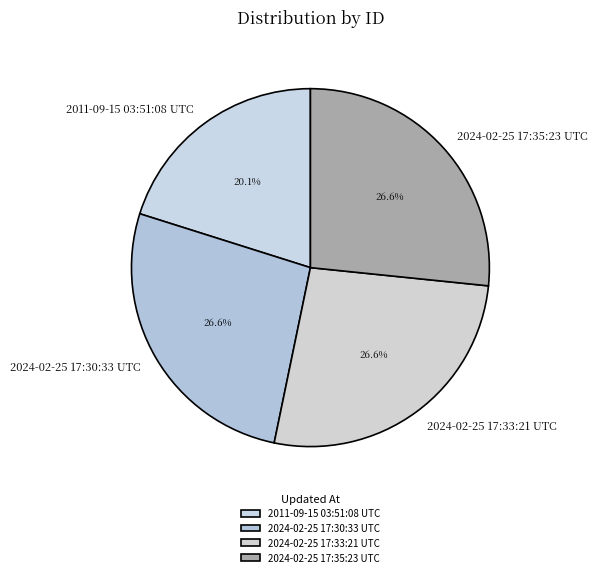

Which has a higher value, 2011-09-15 03:51:08 UTC or 2024-02-25 17:33:21 UTC?

2024-02-25 17:33:21 UTC